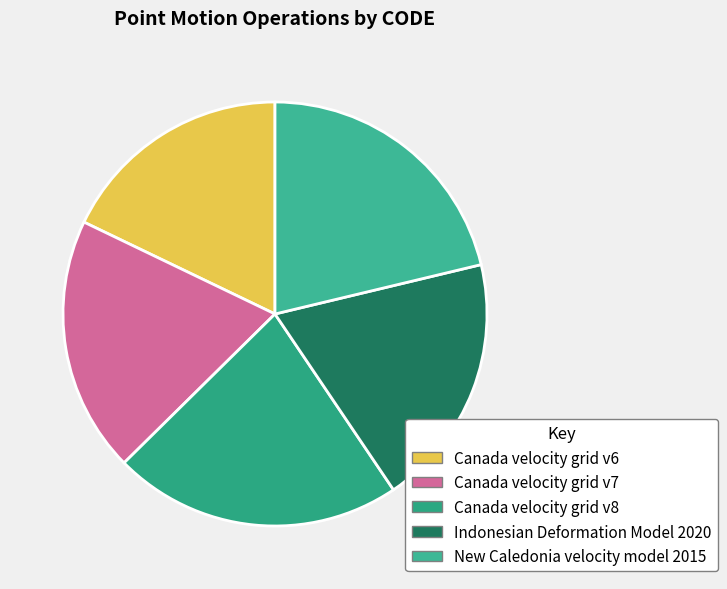

To the nearest percent, what is the difference between the largest and smallest slice percentages?

4%